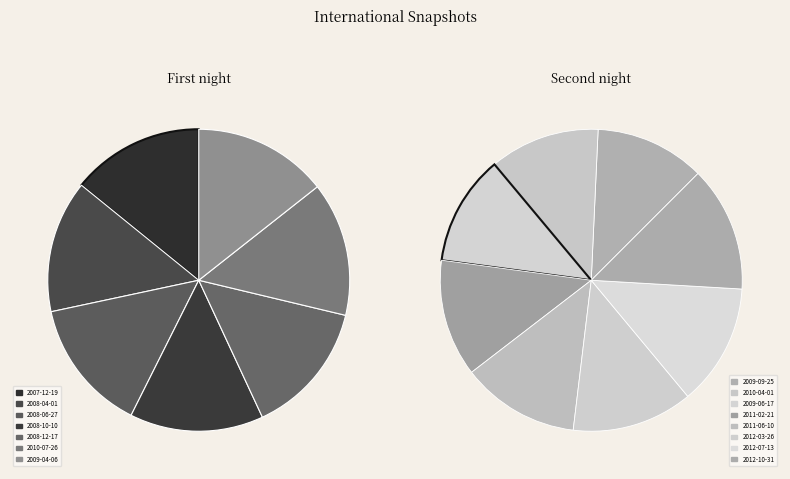

What is the ratio of the value at 2012-03-26 to the value at 2008-06-27?

1.1